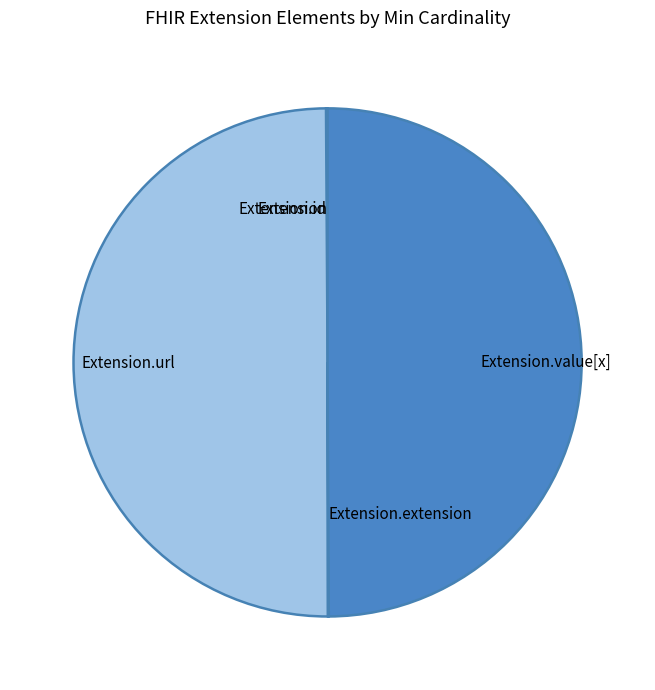

How many slices are in this pie chart?

5